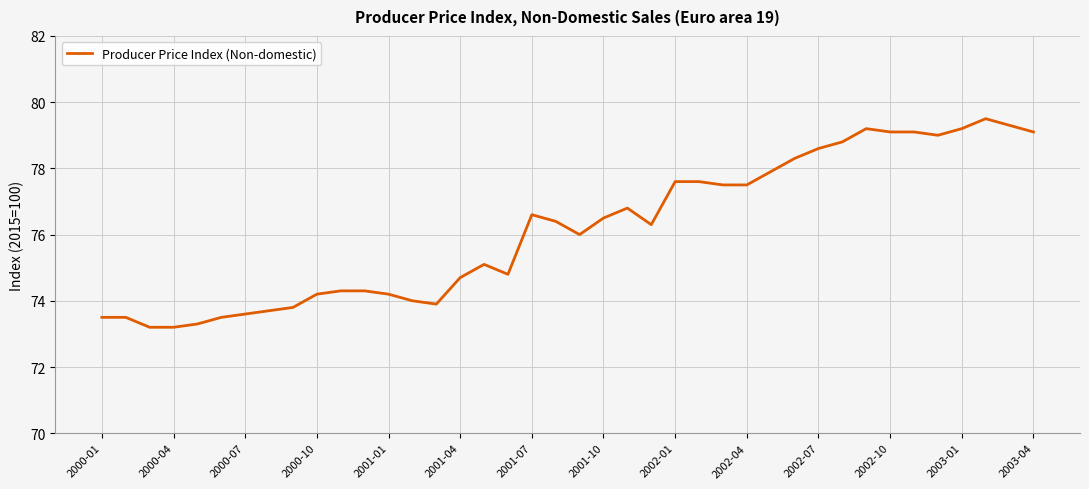

True or false: the data has more than 1 interior local peaks.

True